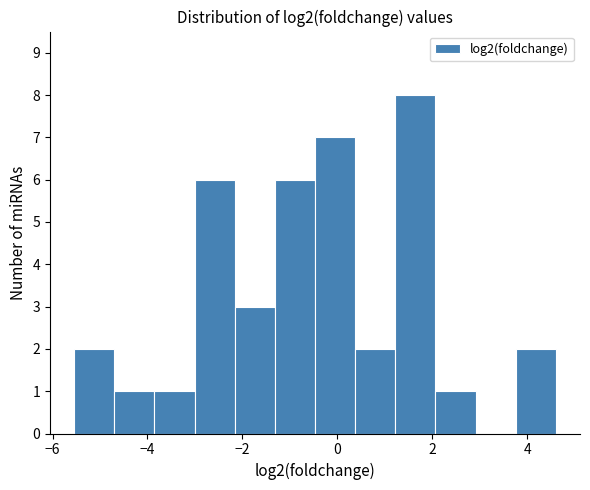

What is the height of the bar covering 2.0 to 3.0 on the x-axis? Neither the bar edges nor the heights are printed on the chart, so give them approximately, as read against the axes.

1